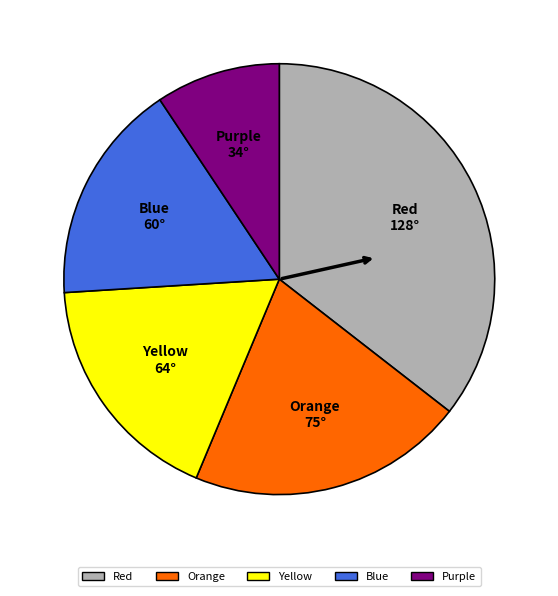

How many segments does this pie chart have?

5